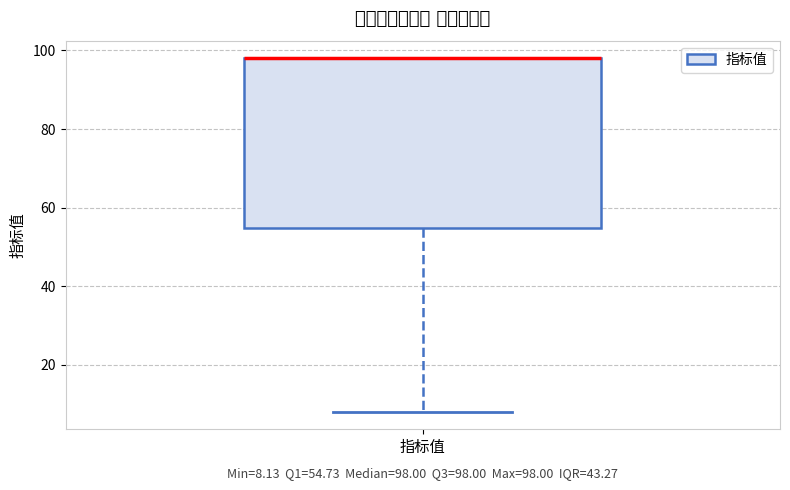

Transcribe this box plot: give where the median line is, the range the box spans, and where the two whiskers end, as read against the y-axis. The values are not printed on the chart, so give them approximately, as read against the axis.

median 98 (drawn on the box's upper edge), box 54 to 98, whiskers 8 to 98